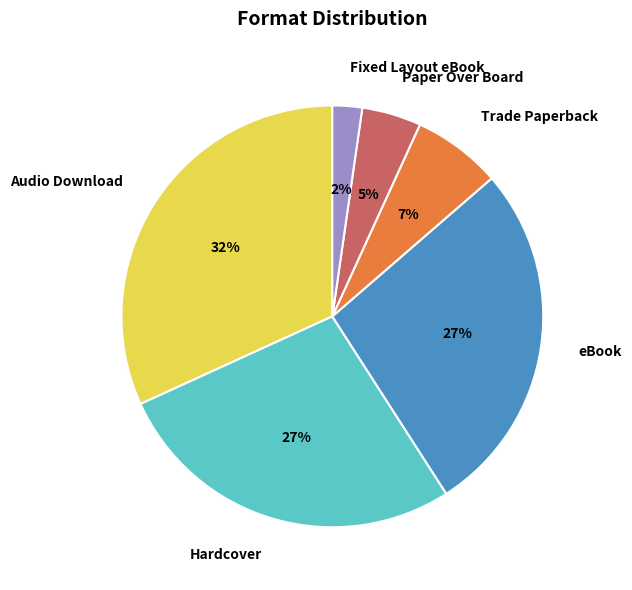

Which slice is the largest?

Audio Download